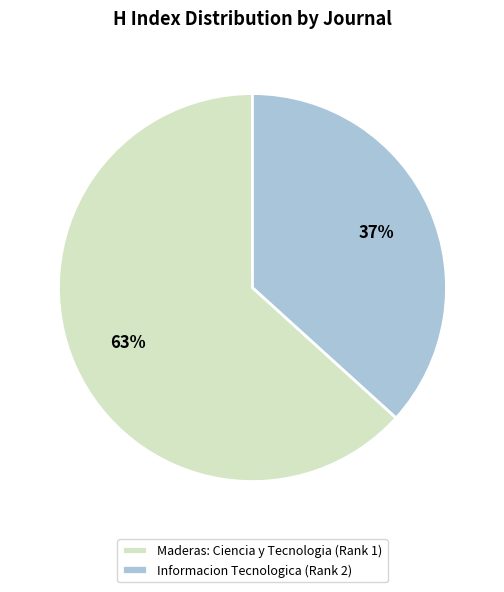

What is the ratio of the value at Informacion Tecnologica (Rank 2) to the value at Maderas: Ciencia y Tecnologia (Rank 1)?

0.6